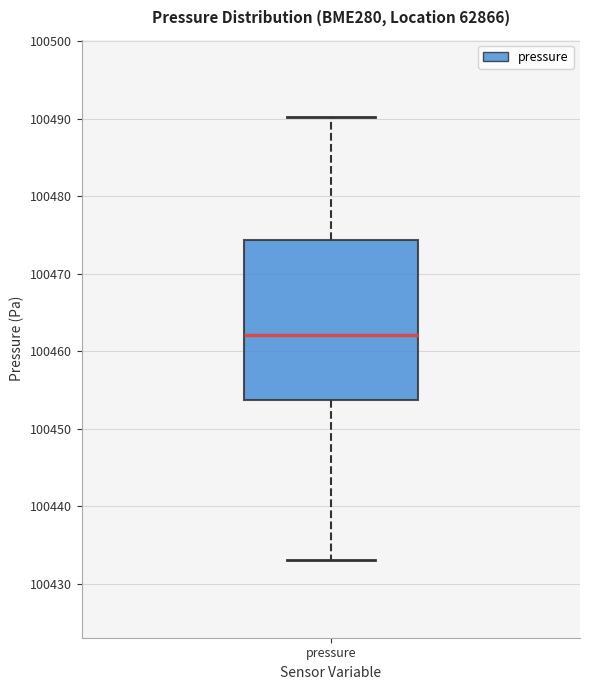

Read this box plot against the y-axis: the position of the median line, the range covered by the box, and the ends of both whiskers. The values are not printed on the chart, so give them approximately, as read against the axis.

median 100462, box 100454 to 100474, whiskers 100433 to 100490